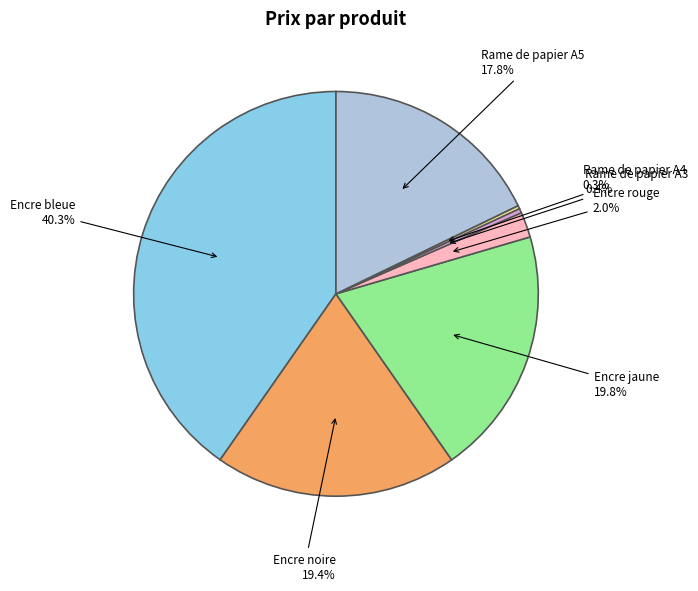

Between Encre rouge and Rame de papier A3, which is larger?

Encre rouge